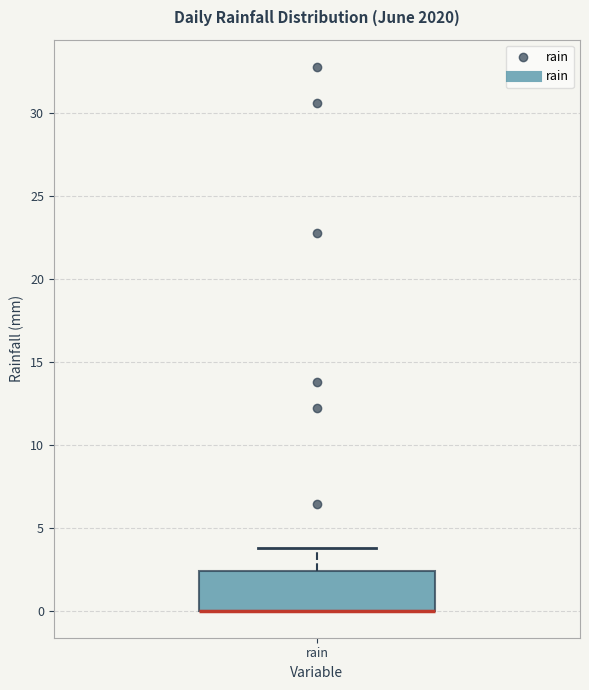

Read this box plot against the y-axis: the position of the median line, the range covered by the box, and the ends of both whiskers. The values are not printed on the chart, so give them approximately, as read against the axis.

median 0.0 (drawn on the box's lower edge), box 0.0 to 2.5, whiskers 0.0 to 4.0